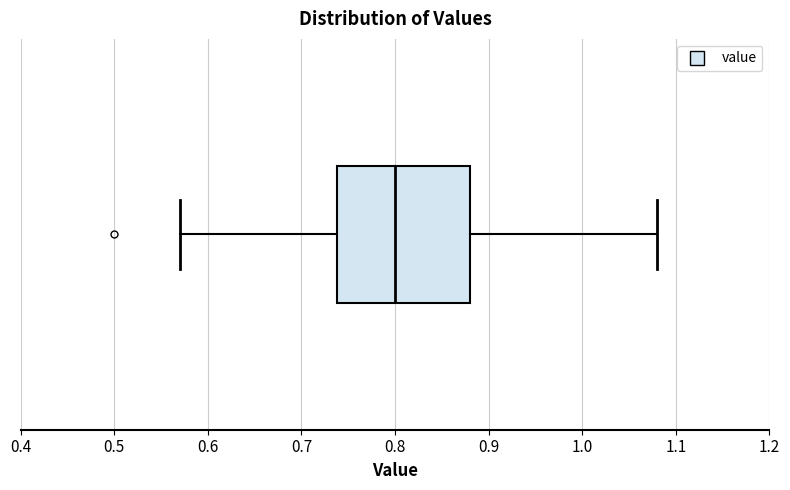

Transcribe this box plot: give where the median line is, the range the box spans, and where the two whiskers end, as read against the x-axis. The values are not printed on the chart, so give them approximately, as read against the axis.

median 0.80, box 0.74 to 0.88, whiskers 0.57 to 1.08